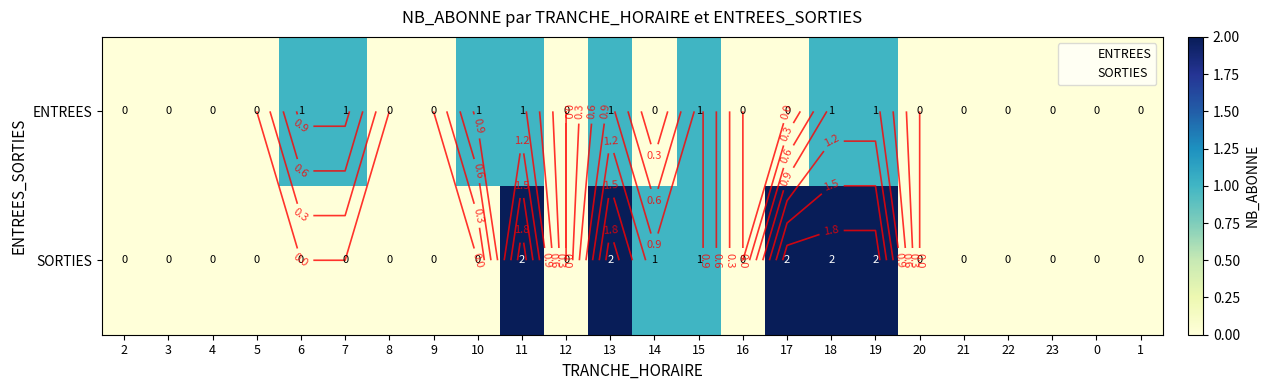

Count the ENTREES values in the range 0 to 1.

24